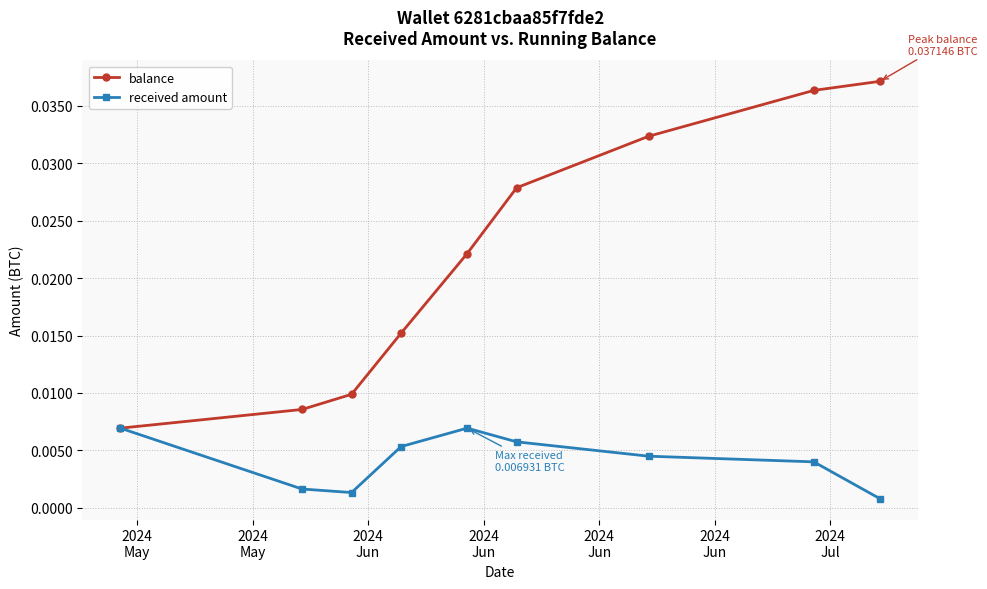

Which series has the largest total across all categories?

balance